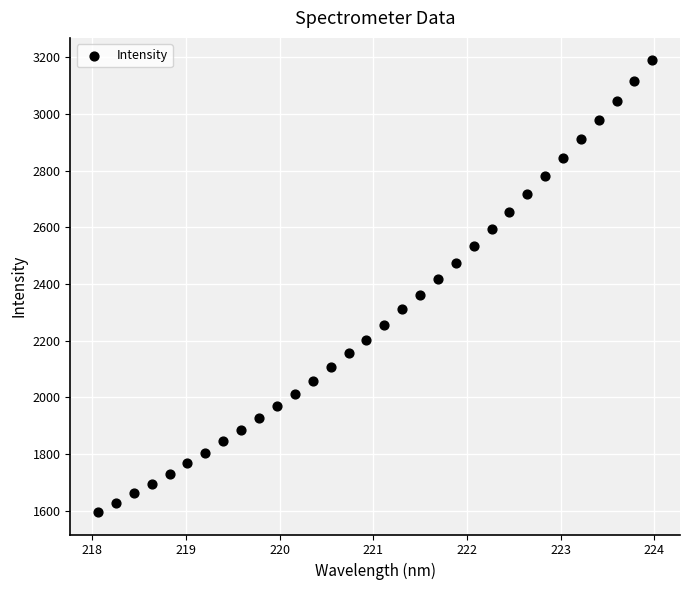

What is the range of Y values (max minus min)?

1593.6